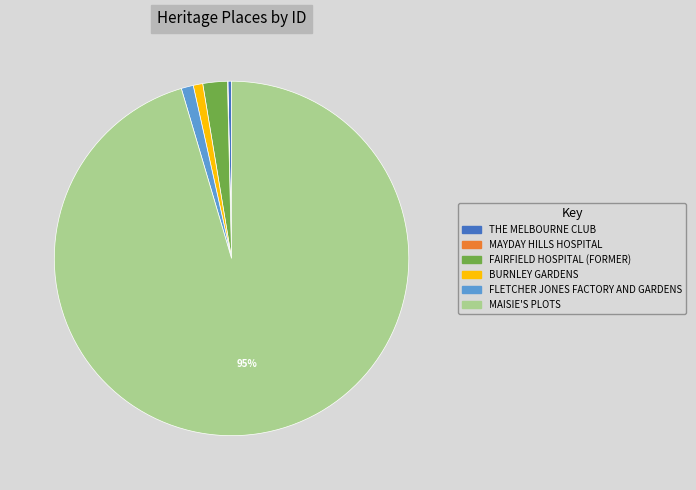

Which category has the biggest portion of the pie?

MAISIE'S PLOTS